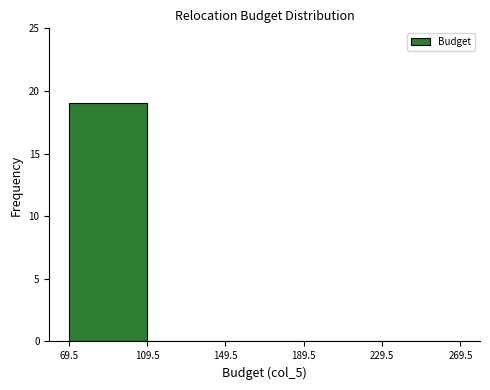

Reading left to right, transcribe this chart: for each bar, give the range it covers on the x-axis and its height. The values are not printed on the chart, so give them approximately, as read against the axis.

69.5 to 109.5: 19
109.5 to 149.5: 0
149.5 to 189.5: 0
189.5 to 229.5: 0
229.5 to 269.5: 0